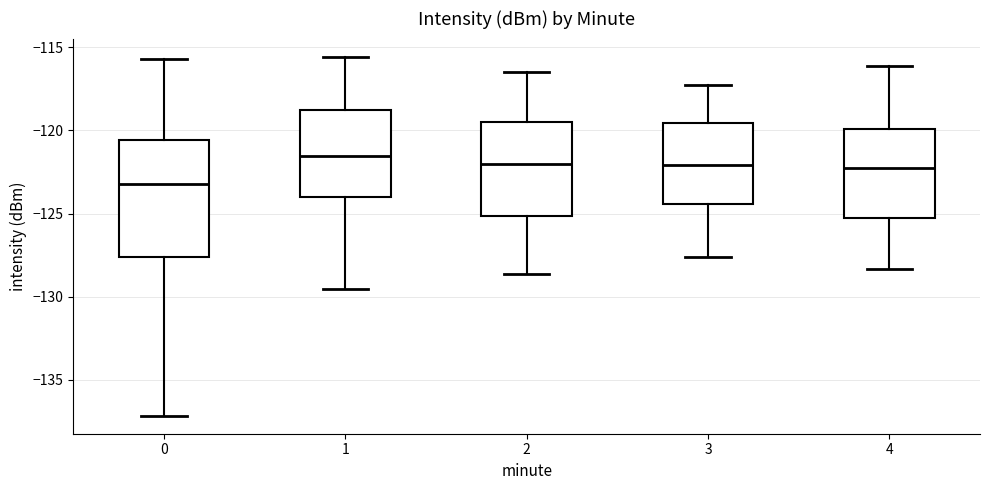

Reading left to right, transcribe this box plot: for each box, give where its median line is, the range the box spans, and where its two whiskers end, as read against the y-axis. The values are not printed on the chart, so give them approximately, as read against the axis.

0: median -123.0, box -127.5 to -120.5, whiskers -137.0 to -115.5
1: median -121.5, box -124.0 to -119.0, whiskers -129.5 to -115.5
2: median -122.0, box -125.0 to -119.5, whiskers -128.5 to -116.5
3: median -122.0, box -124.5 to -119.5, whiskers -127.5 to -117.5
4: median -122.0, box -125.5 to -120.0, whiskers -128.5 to -116.0